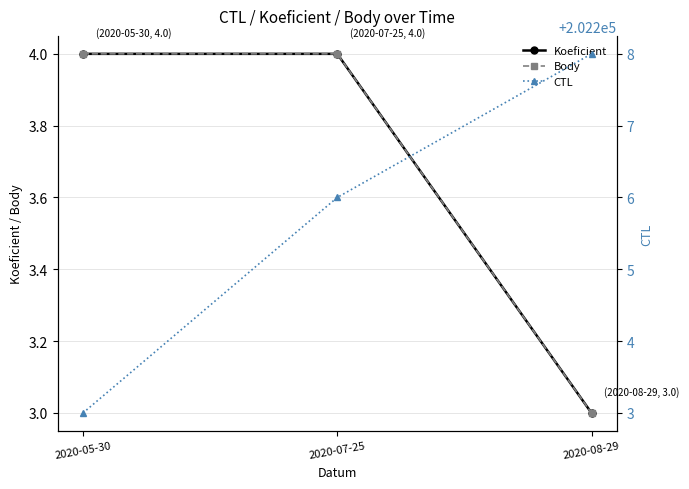

Where is Body nearest to the value 3?

2020-08-29